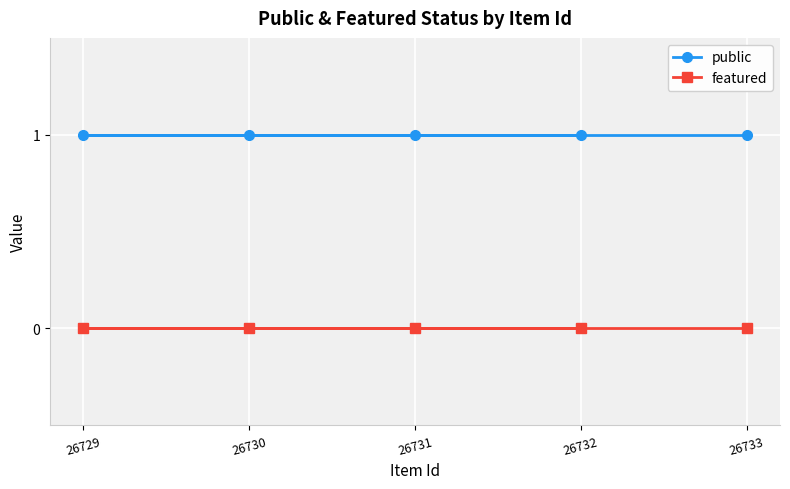

What is the value of the public point at the 3rd from the left?

1